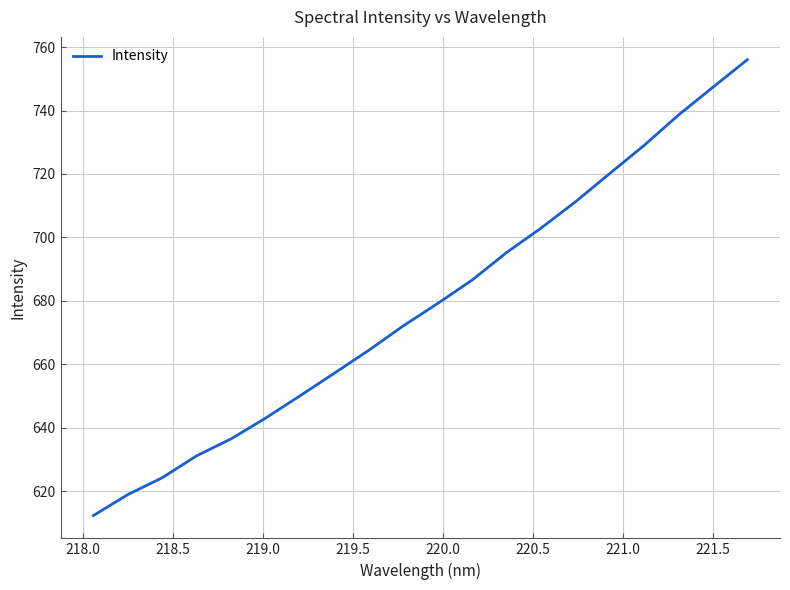

What is the greatest value displayed?

756.0